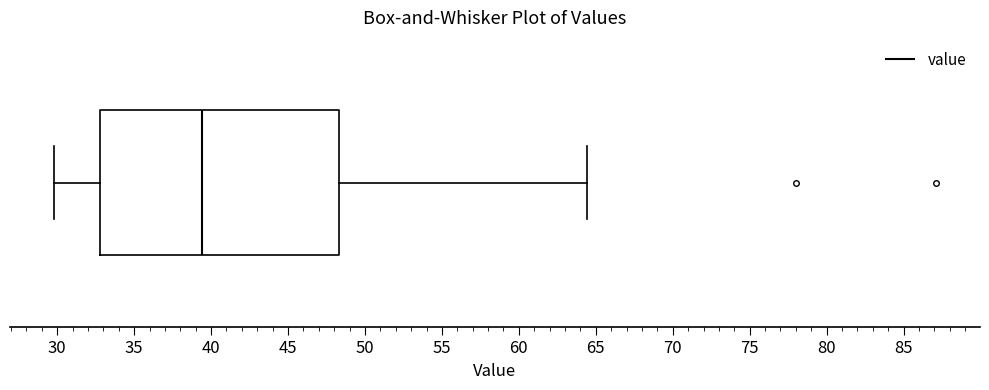

Where is the left edge of the box on the x-axis? The values are not printed on the chart, so give them approximately, as read against the axis.

33.0